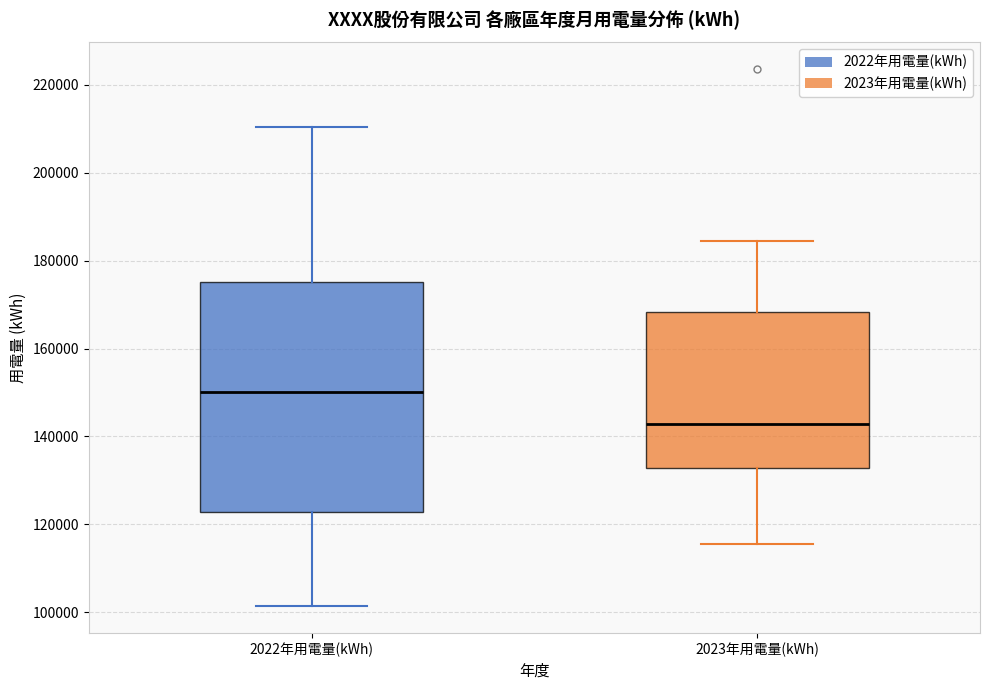

Which box has the highest median line?

2022年用電量(kWh)